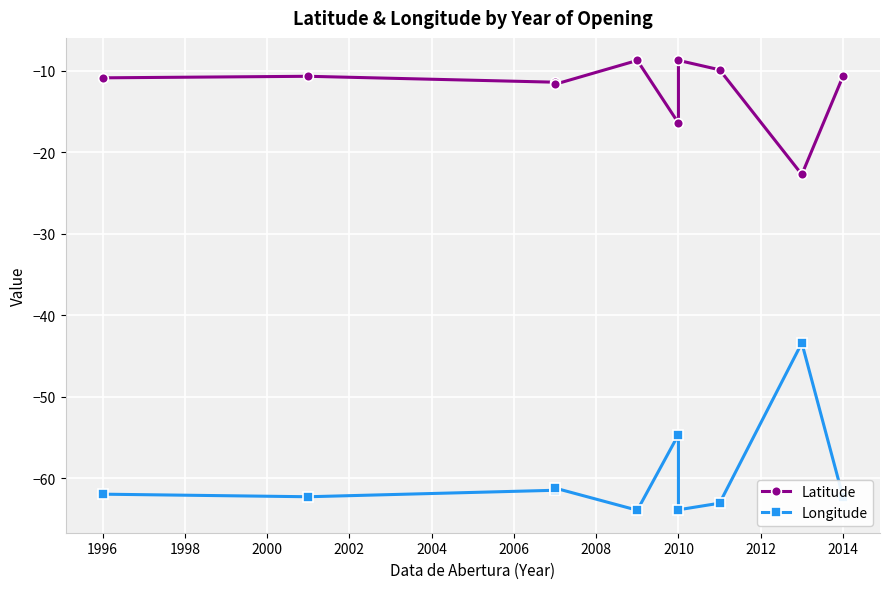

Which series changed the most between 1996 and 2000?

Longitude